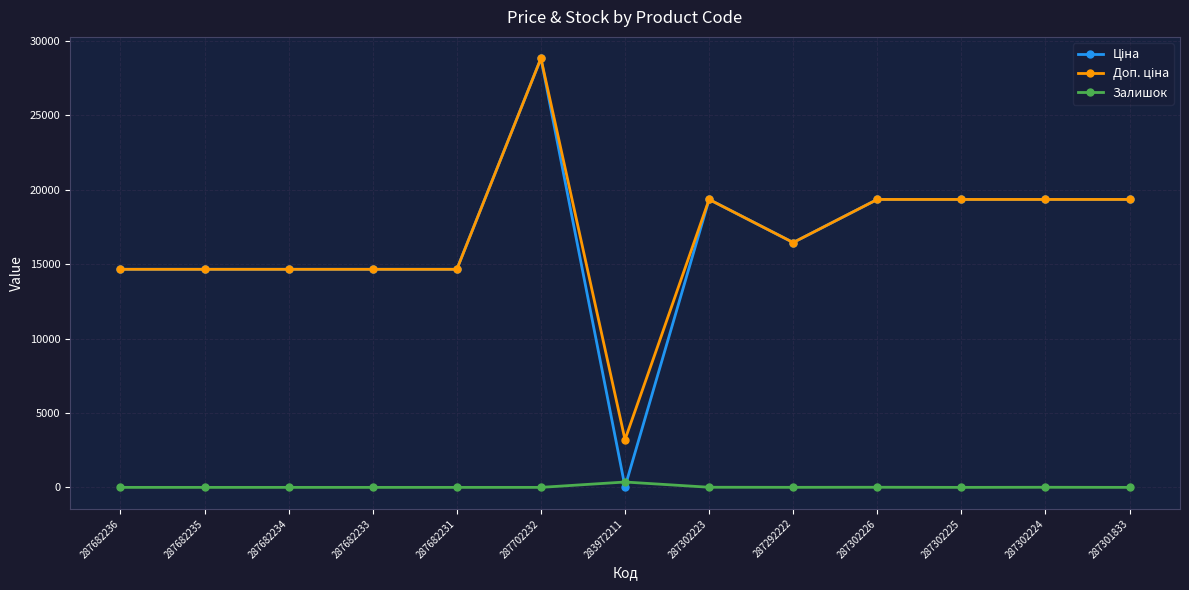

What is the greatest value displayed?

28821.8